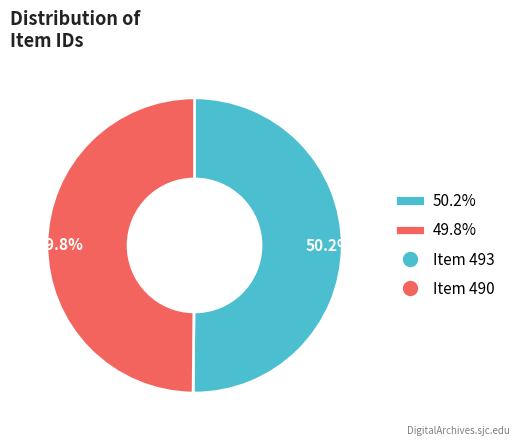

Is the sum of 50.2% and 49.8% greater than half?

Yes